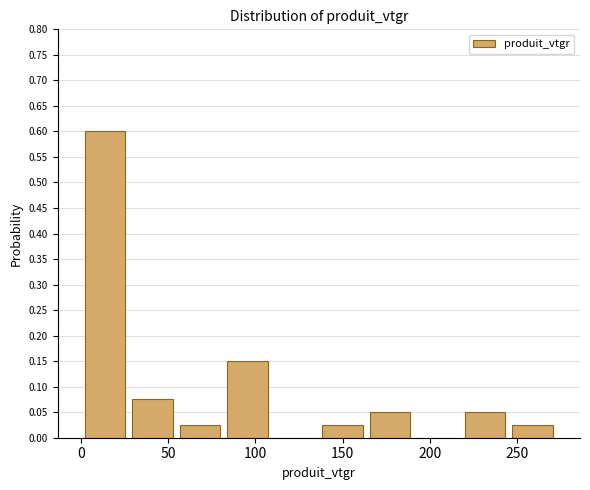

What is the height of the bar covering 165 to 190 on the x-axis? Neither the bar edges nor the heights are printed on the chart, so give them approximately, as read against the axes.

0.050